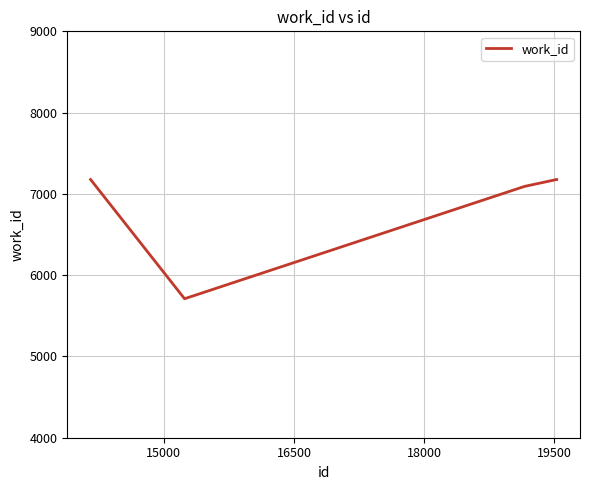

What is the smallest value displayed?

5710